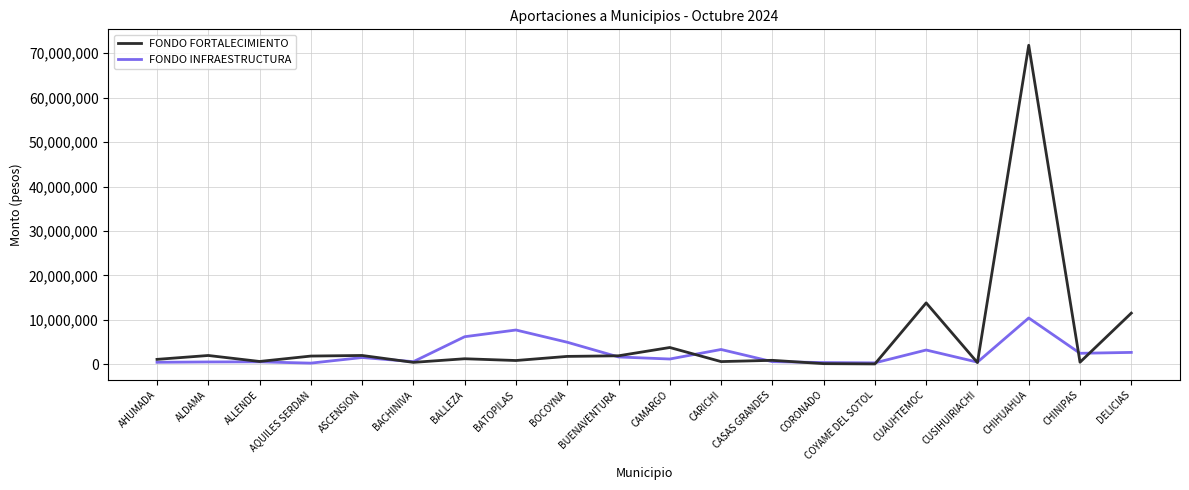

What is the difference between the second highest and second lowest values in the FONDO INFRAESTRUCTURA series?

7392073